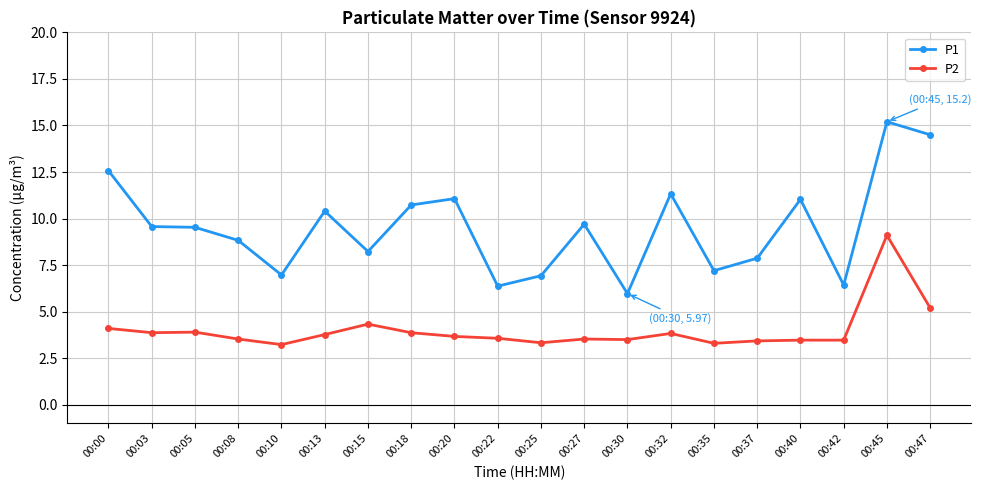

Is this an area chart (filled region under the line)?

No